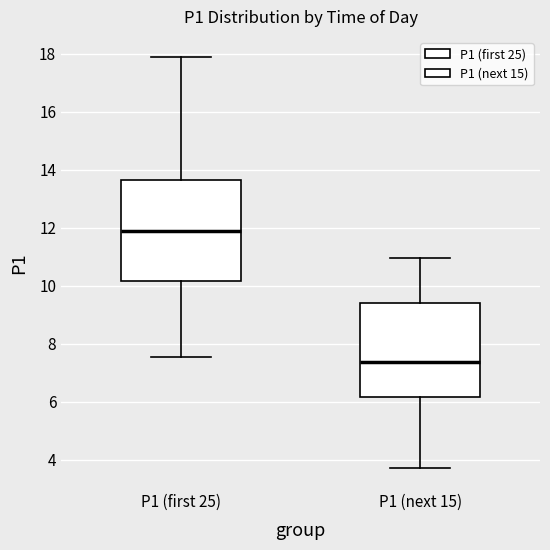

Reading left to right, transcribe this box plot: for each box, give where its median line is, the range the box spans, and where its two whiskers end, as read against the y-axis. The values are not printed on the chart, so give them approximately, as read against the axis.

P1 (first 25): median 11.8, box 10.2 to 13.6, whiskers 7.6 to 17.8
P1 (next 15): median 7.4, box 6.2 to 9.4, whiskers 3.8 to 11.0